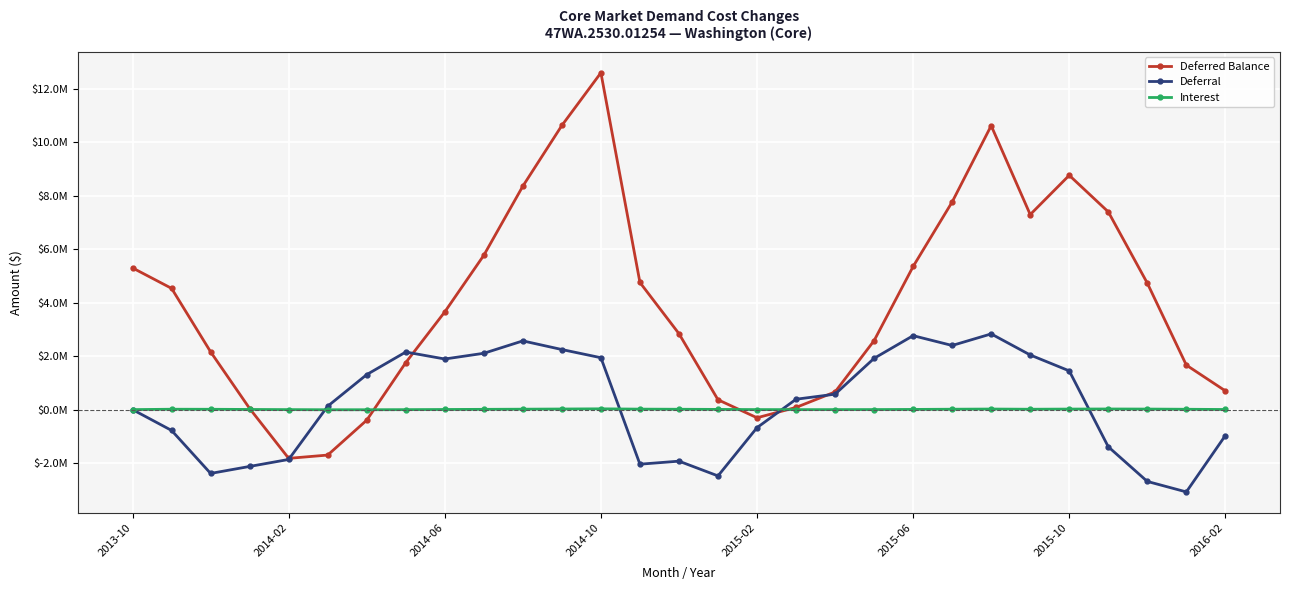

Is this an area chart (filled region under the line)?

No